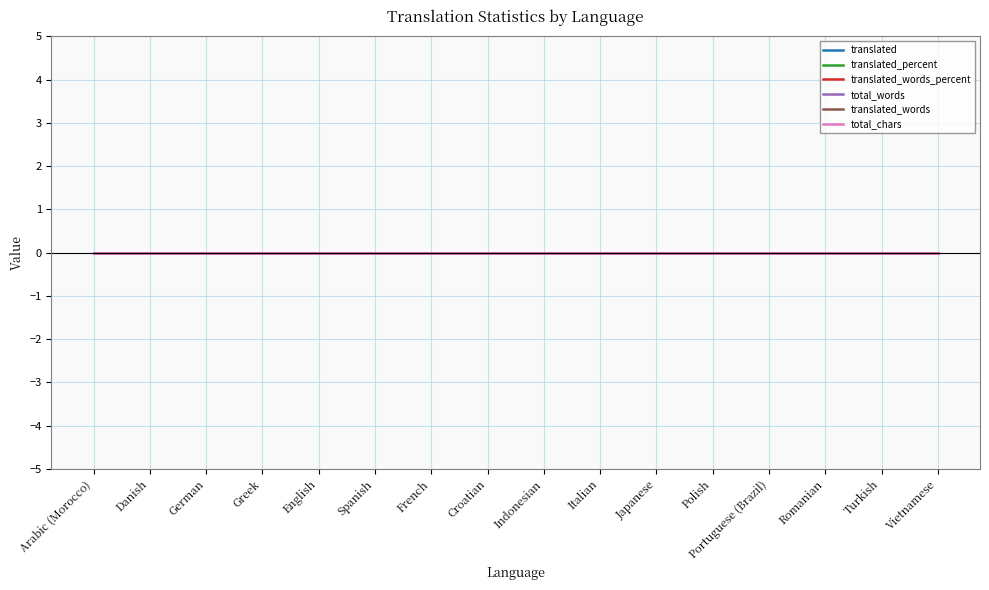

What are all the series names shown in the legend?

translated, translated_percent, translated_words_percent, total_words, translated_words, total_chars